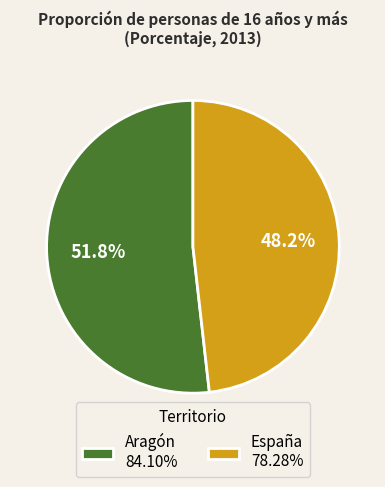

Approximately how many times larger is the value at España 78.28% compared to Aragón 84.10%?

0.9